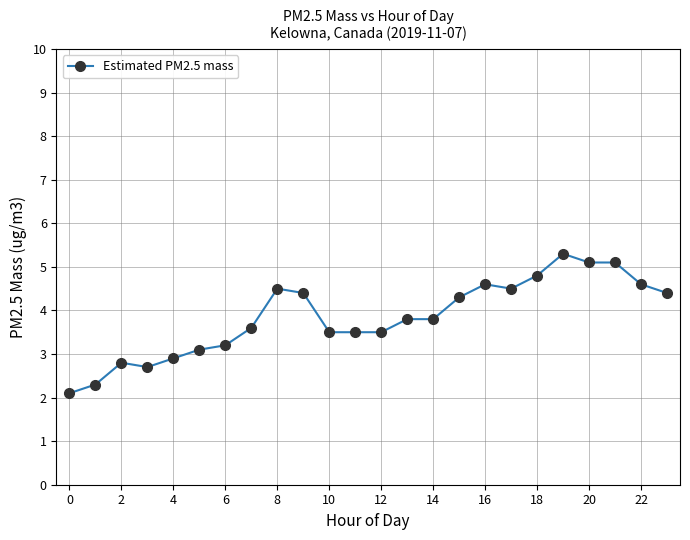

Reading left to right, what are all the values shown in this chart?

2.1	2.3	2.8	2.7	2.9	3.1	3.2	3.6	4.5	4.4	3.5	3.5	3.5	3.8	3.8	4.3	4.6	4.5	4.8	5.3	5.1	5.1	4.6	4.4